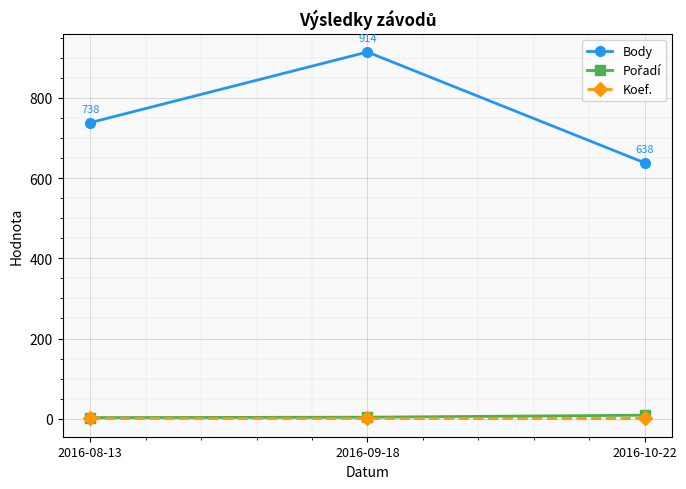

What position from the right is 2016-09-18?

2